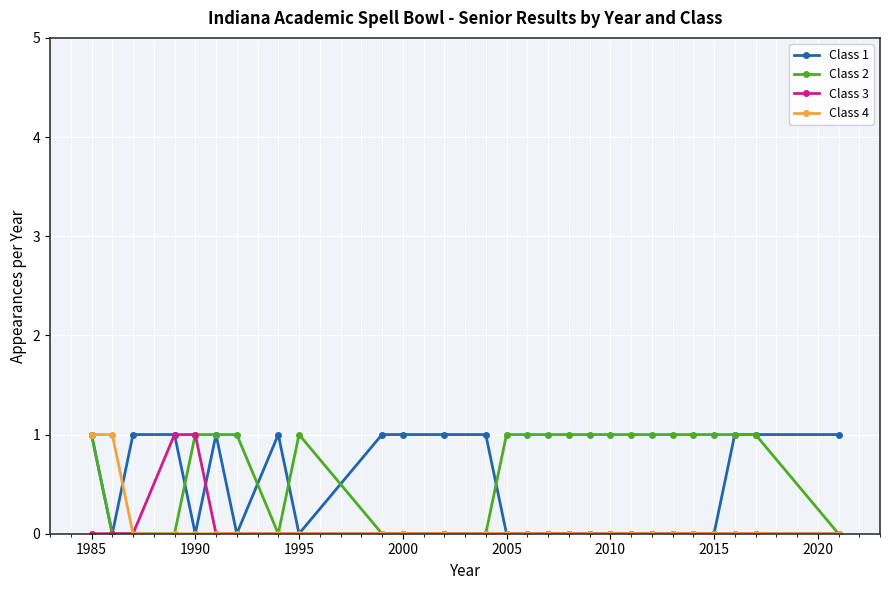

How many lines are shown in the chart?

4